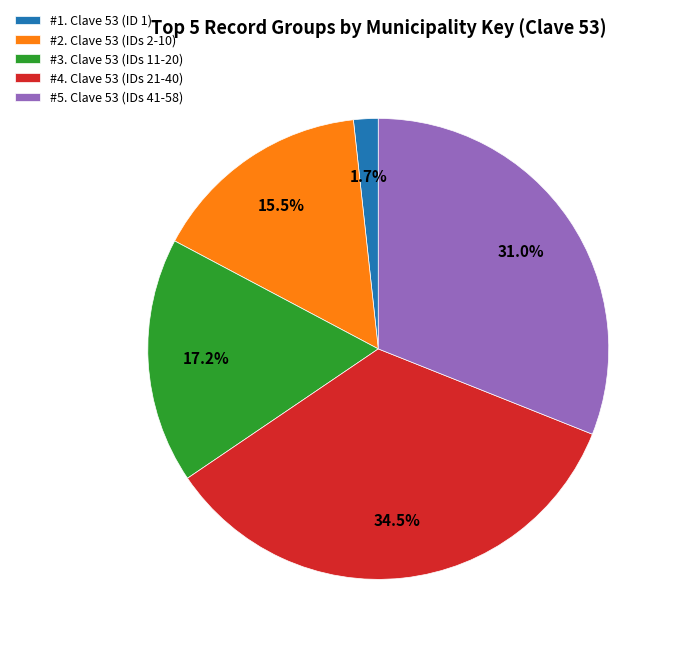

Approximately how many times larger is the value at #4. Clave 53 (IDs 21-40) compared to #3. Clave 53 (IDs 11-20)?

2.0